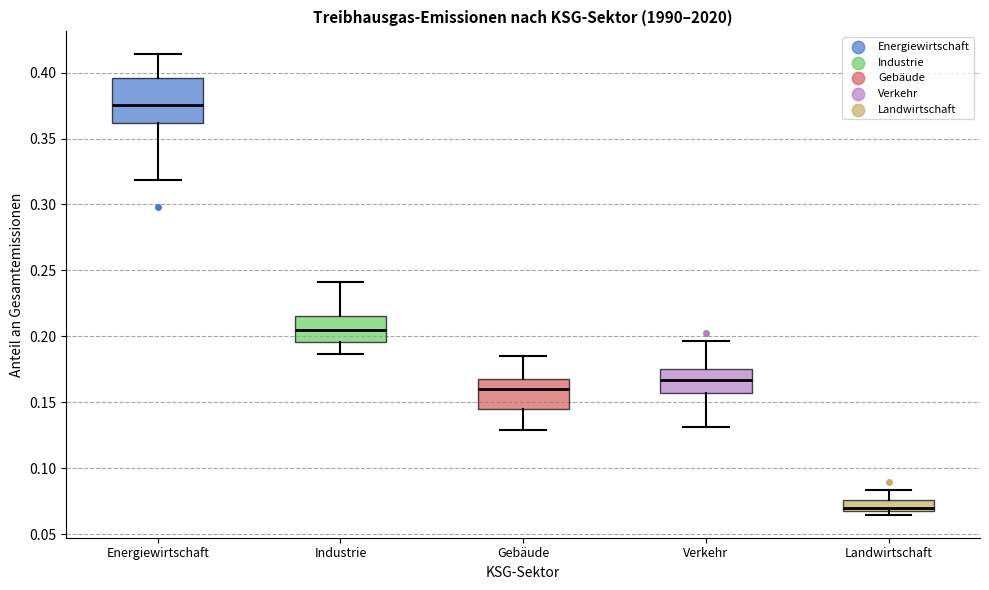

Which box is the tallest, from its lower edge to its upper edge?

Energiewirtschaft